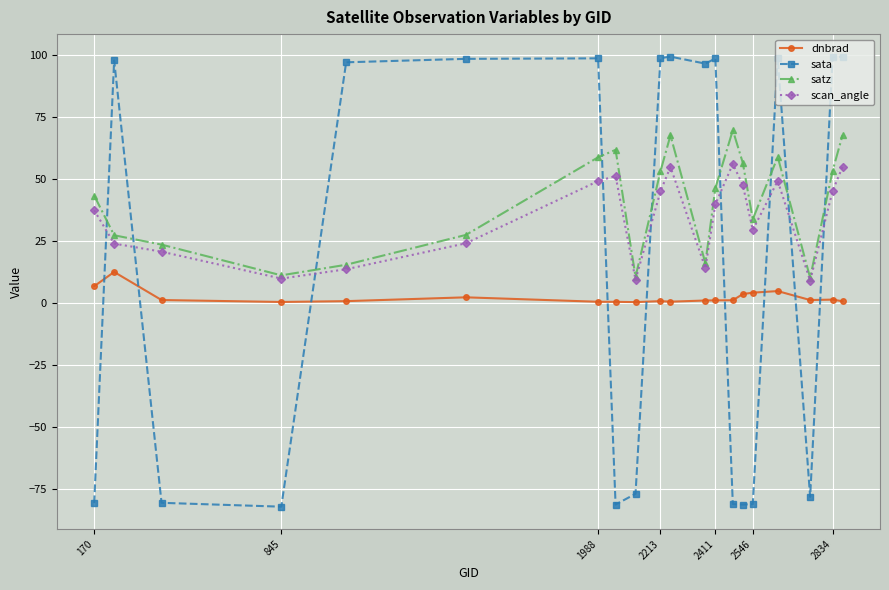

How many data points in scan_angle are less than 39?

10